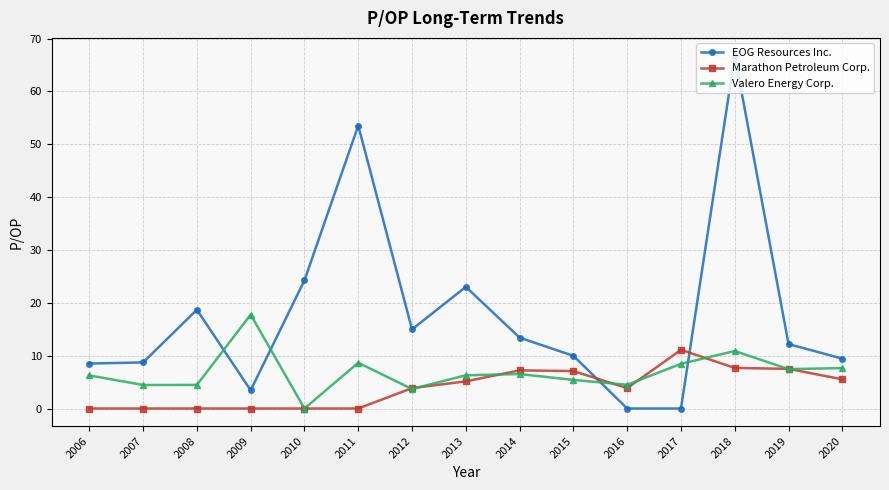

Does the chart display data point markers on the line(s)?

Yes